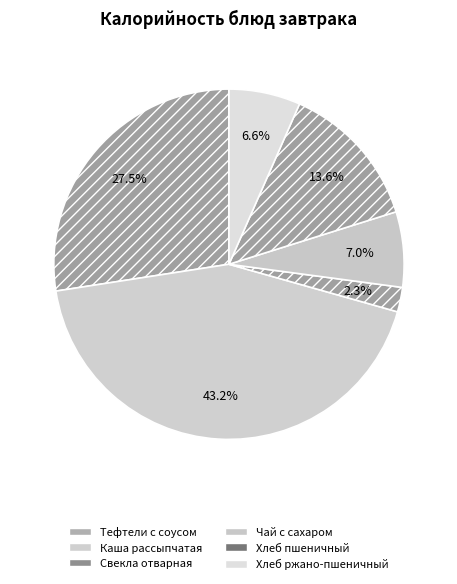

How many segments does this pie chart have?

6